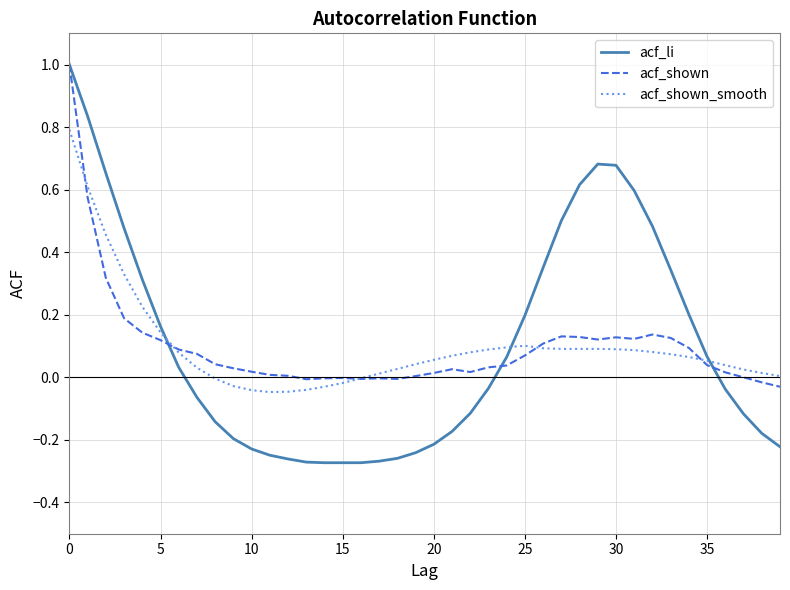

Which series has the widest spread of values?

acf_li